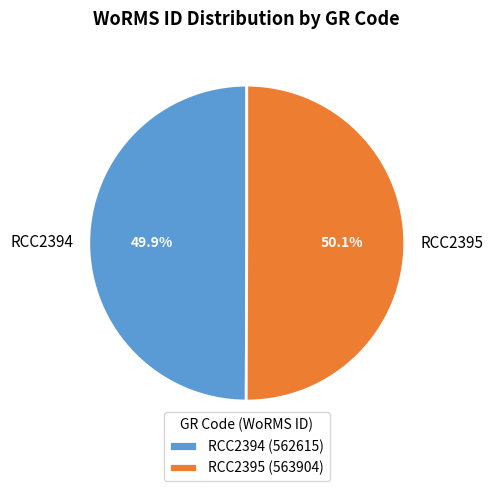

To the nearest percent, what is the combined percentage of RCC2394 and RCC2395?

100%